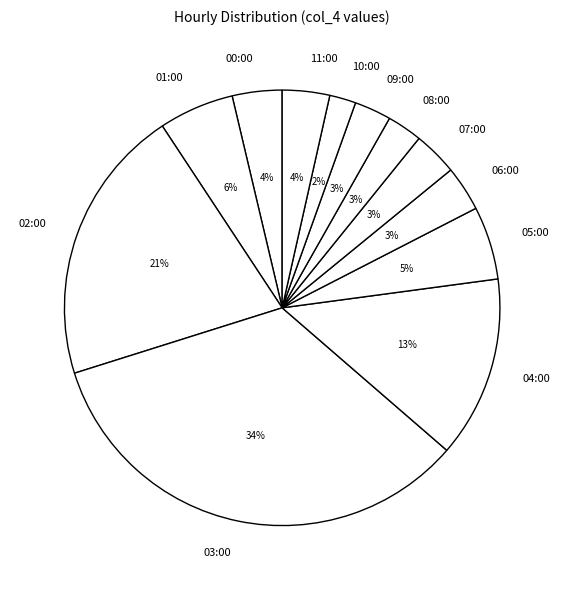

Which has a higher value, 00:00 or 08:00?

00:00